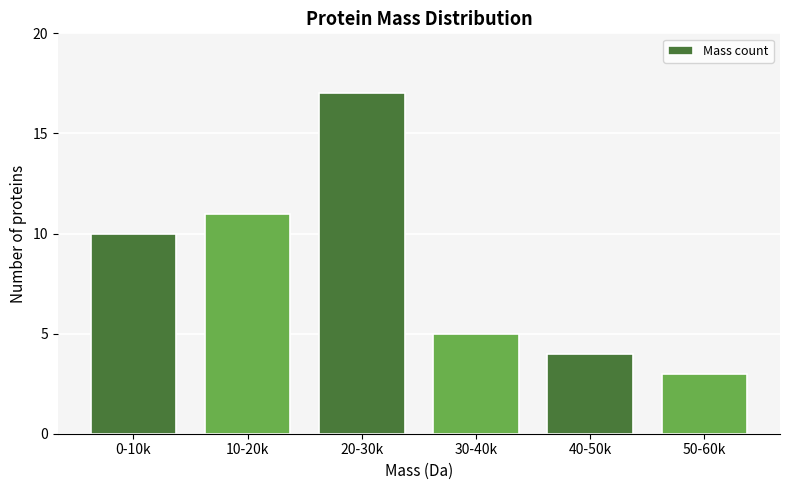

Reading left to right, what are all the values shown in this chart?

0-10k=10	10-20k=11	20-30k=17	30-40k=5	40-50k=4	50-60k=3